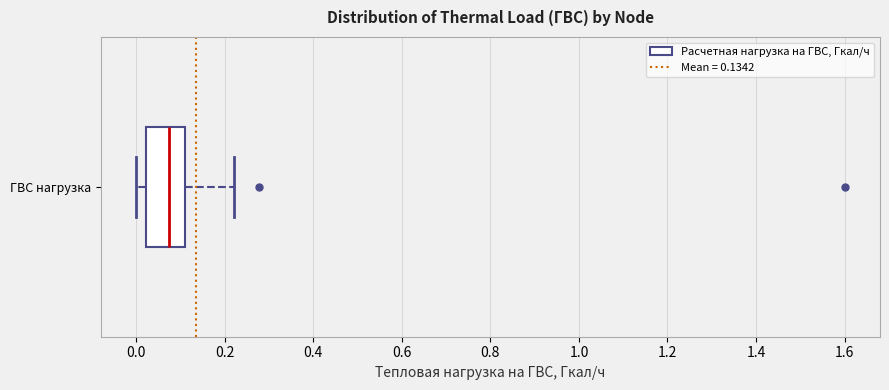

Read this box plot against the x-axis: the position of the median line, the range covered by the box, and the ends of both whiskers. The values are not printed on the chart, so give them approximately, as read against the axis.

median 0.08, box 0.02 to 0.10, whiskers 0.00 to 0.22